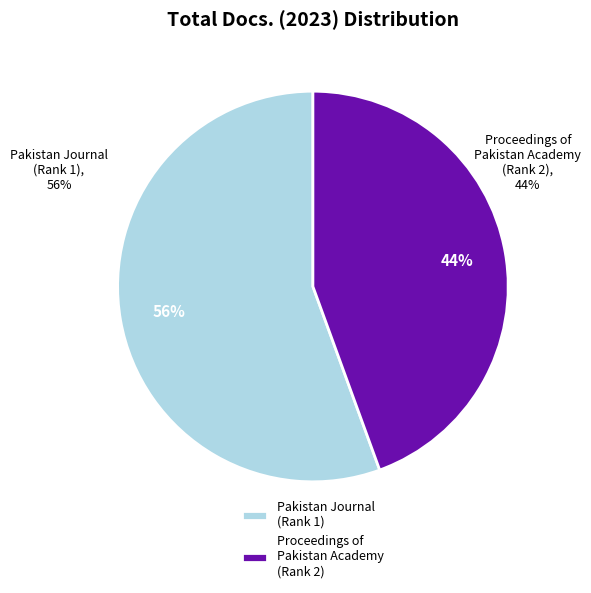

How many segments does this pie chart have?

2